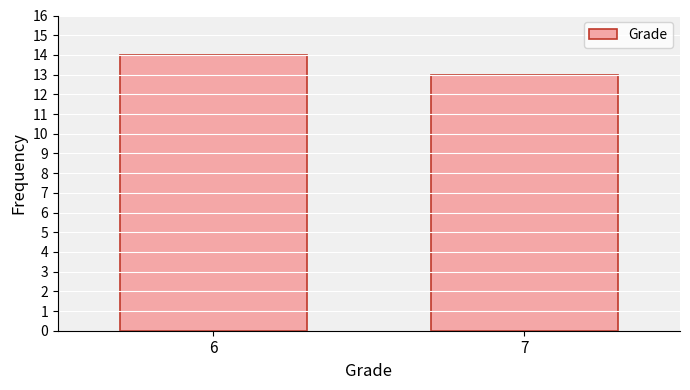

Reading right to left, list all the values displayed in this chart.

7=13	6=14